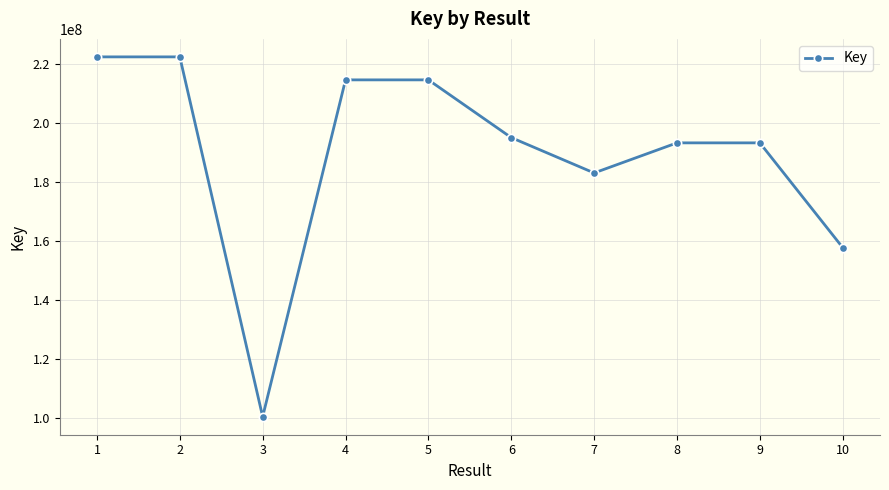

Approximately how many times larger is the value at 1 compared to 6?

1.1